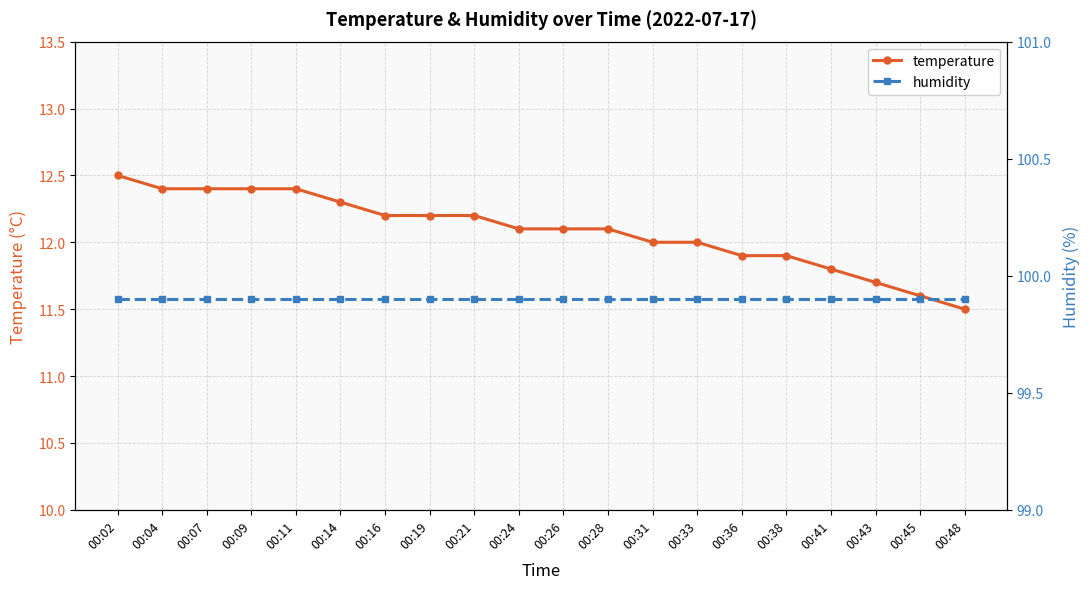

The value of temperature at 00:02 is 8.5. True or false?

False